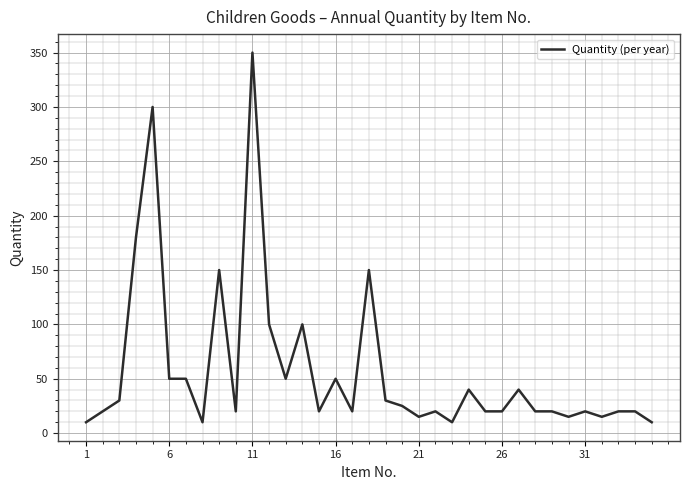

What is the minimum value shown in the chart?

10